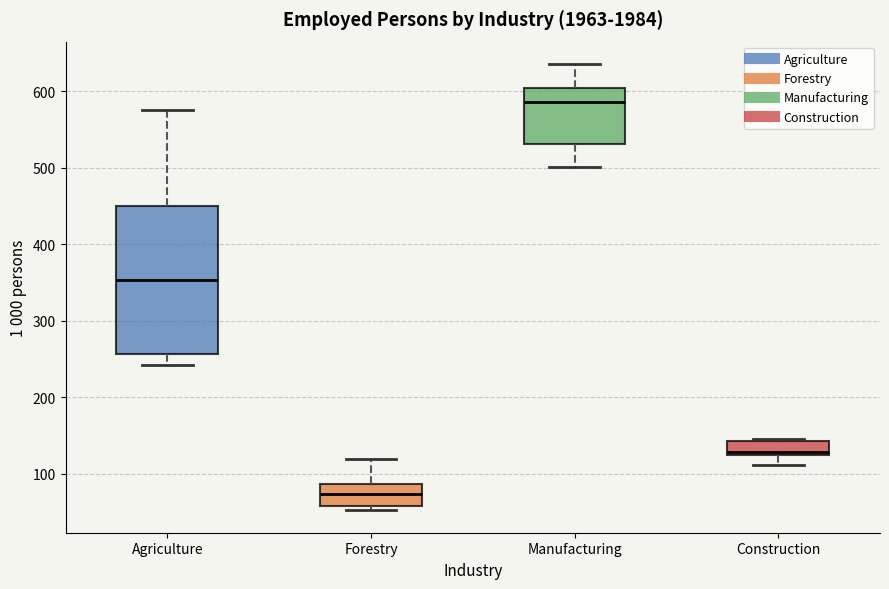

Reading left to right, transcribe this box plot: for each box, give where its median line is, the range the box spans, and where its two whiskers end, as read against the y-axis. The values are not printed on the chart, so give them approximately, as read against the axis.

Agriculture: median 350, box 260 to 450, whiskers 240 to 580
Forestry: median 70, box 60 to 90, whiskers 50 to 120
Manufacturing: median 590, box 530 to 610, whiskers 500 to 640
Construction: median 130 (just above the box's lower edge), box 130 to 140, whiskers 110 to 150